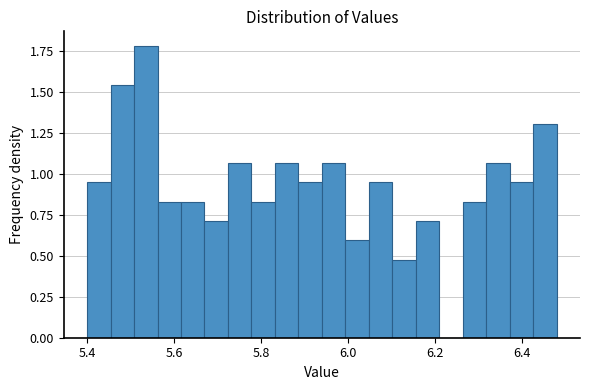

Read against the x-axis, roughly where is the centre of the tallest bar?

5.54